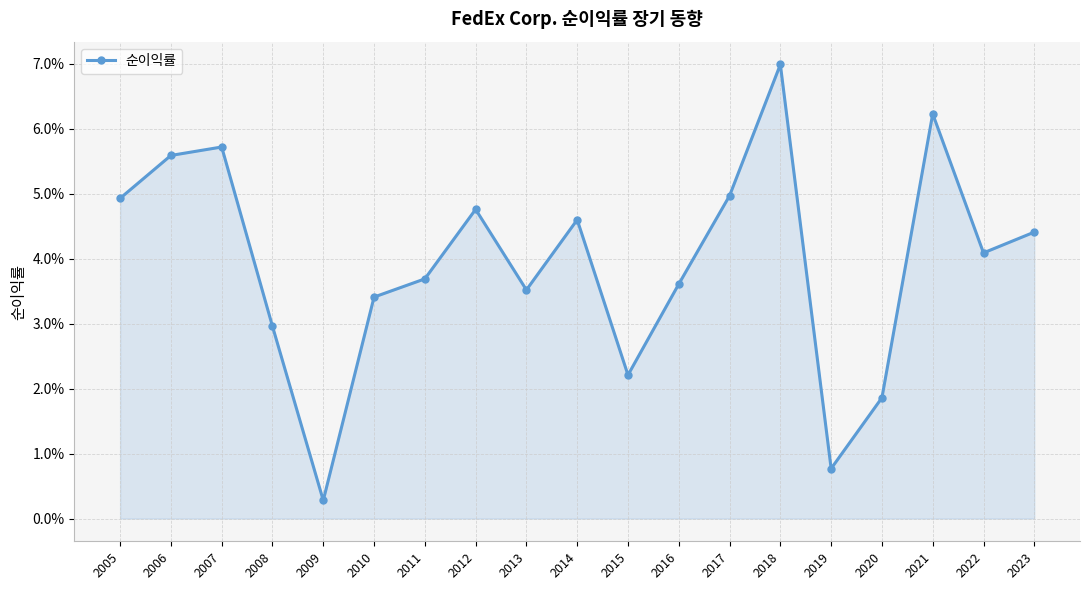

Reading left to right, list all the values displayed in this chart.

2005=0.0	2006=0.1	2007=0.1	2008=0.0	2009=0.0	2010=0.0	2011=0.0	2012=0.0	2013=0.0	2014=0.0	2015=0.0	2016=0.0	2017=0.0	2018=0.1	2019=0.0	2020=0.0	2021=0.1	2022=0.0	2023=0.0